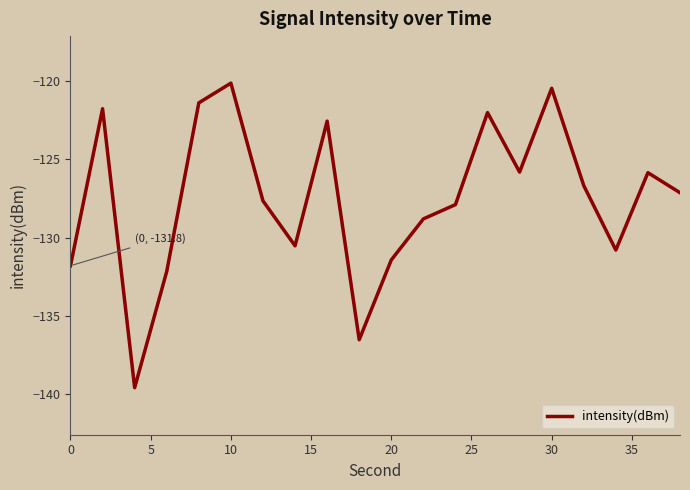

What is the difference between the maximum and minimum values?

19.4